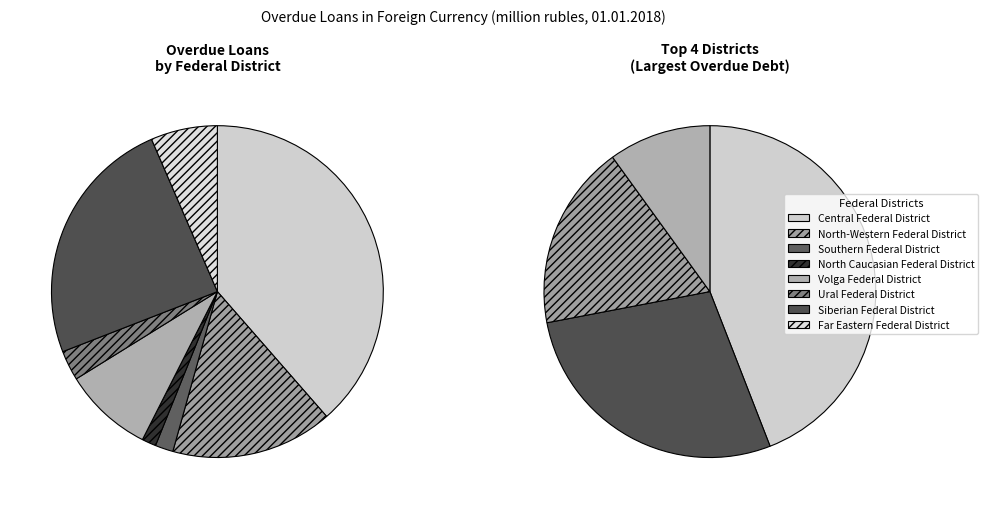

Rank the categories by value from highest to lowest.

Central Federal District, Siberian Federal District, North-Western Federal District, Volga Federal District, Far Eastern Federal District, Ural Federal District, Southern Federal District, North Caucasian Federal District